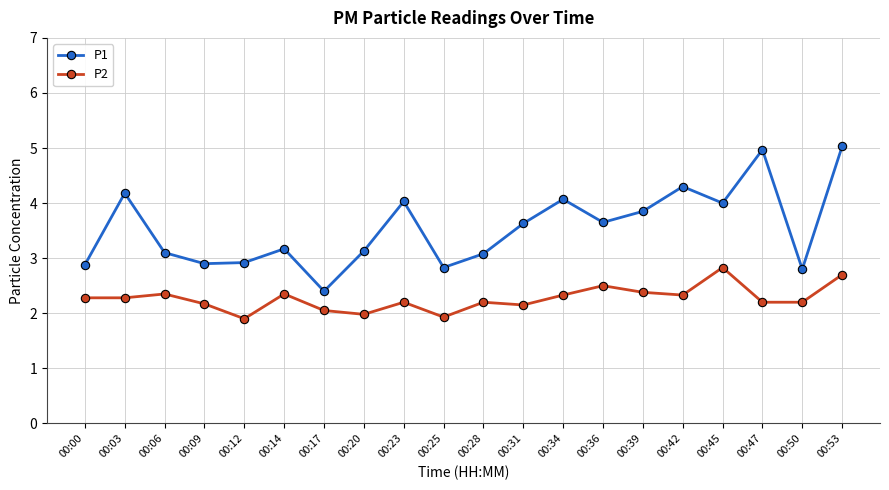

Rank the series by their average value, from lowest to highest.

P2, P1